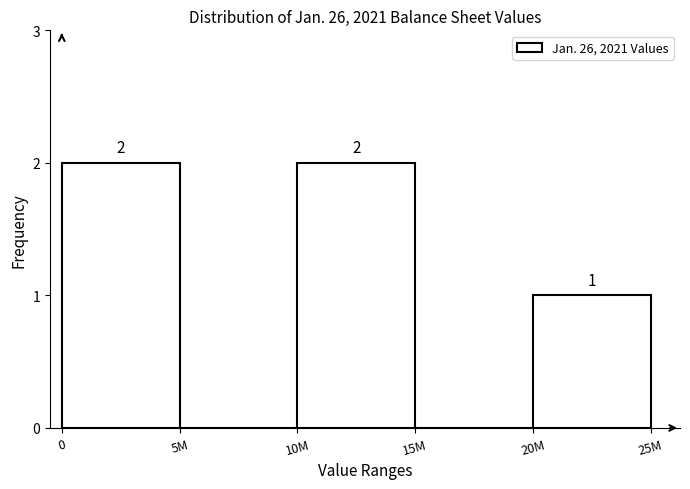

Reading left to right, extract all data points from this chart.

0=2	5M=0	10M=2	15M=0	20M=1